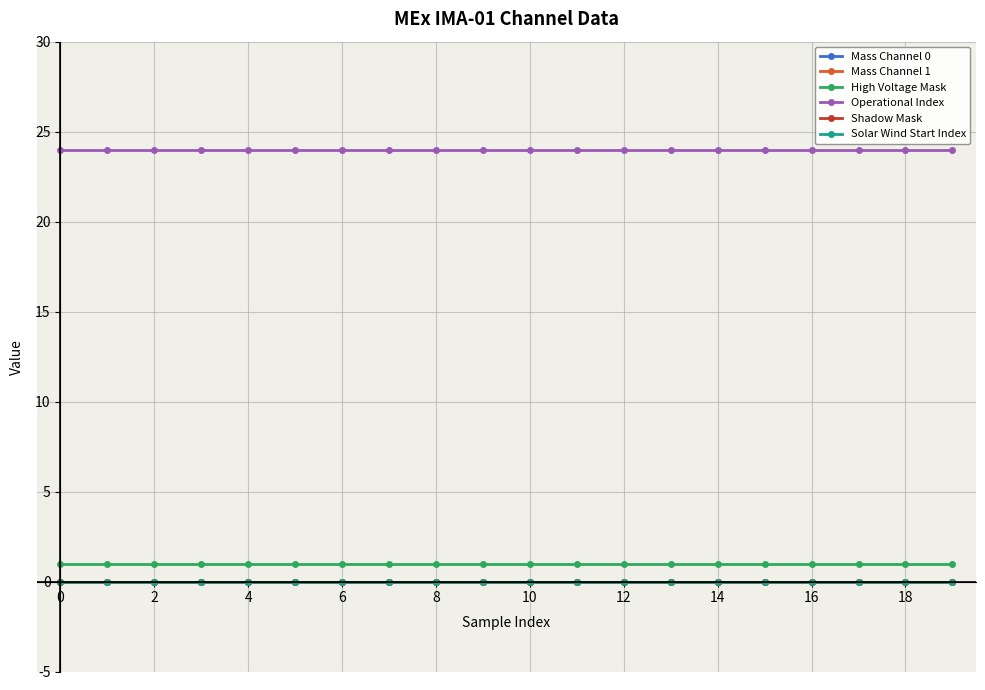

Does the chart have visible grid lines?

Yes